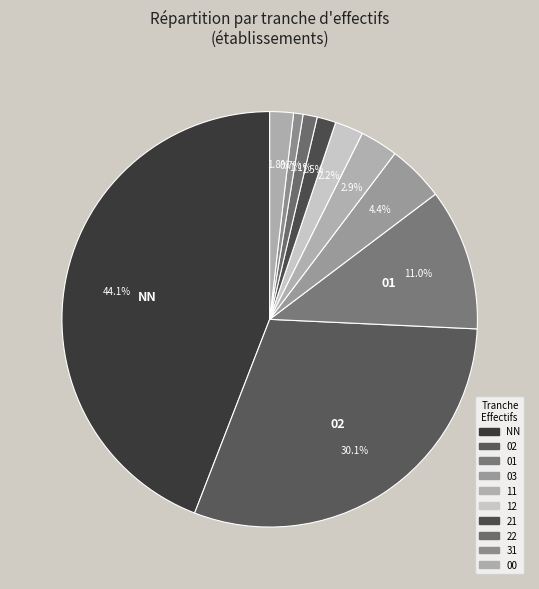

How many slices are in this pie chart?

10